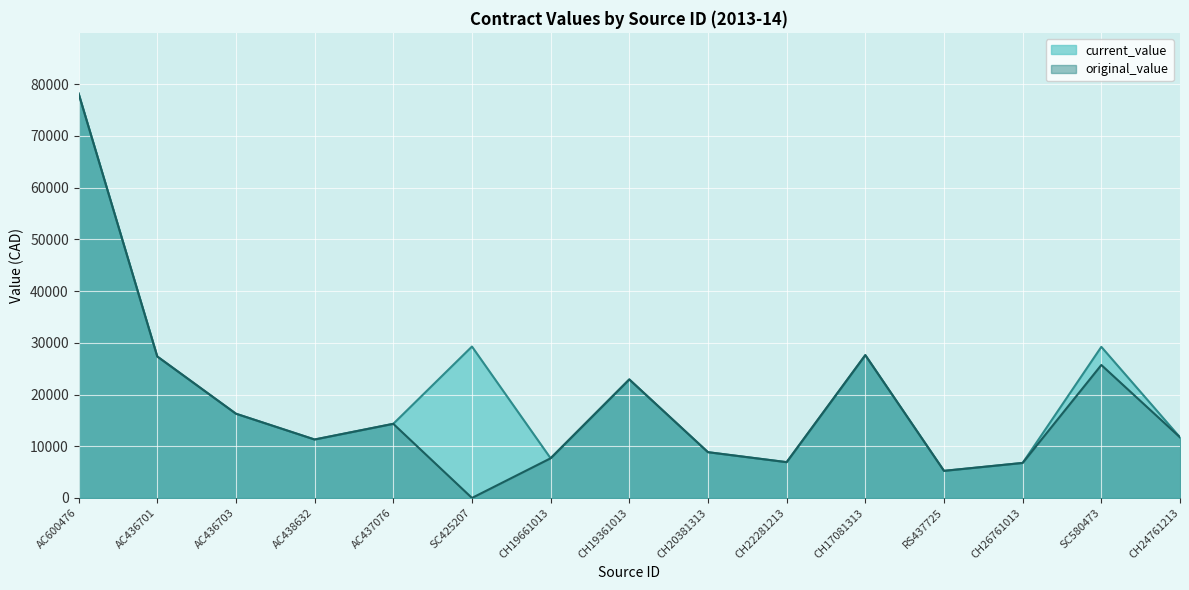

Which label corresponds to the smallest value in the chart?

SC425207